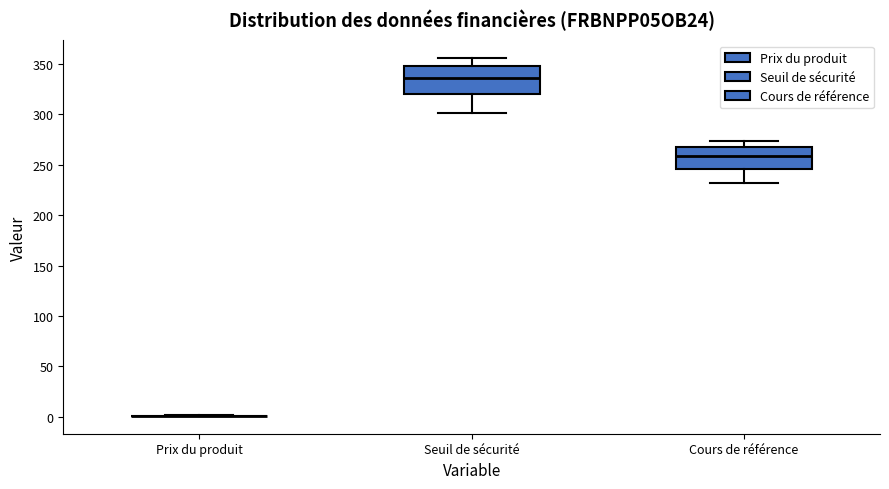

Reading left to right, read every box against the y-axis: the position of its median line, the range the box covers, and the ends of its whiskers. The values are not printed on the chart, so give them approximately, as read against the axis.

Prix du produit: box collapsed to a line at 0, whiskers 0 to 0
Seuil de sécurité: median 335, box 320 to 350, whiskers 300 to 355
Cours de référence: median 260, box 245 to 270, whiskers 230 to 275